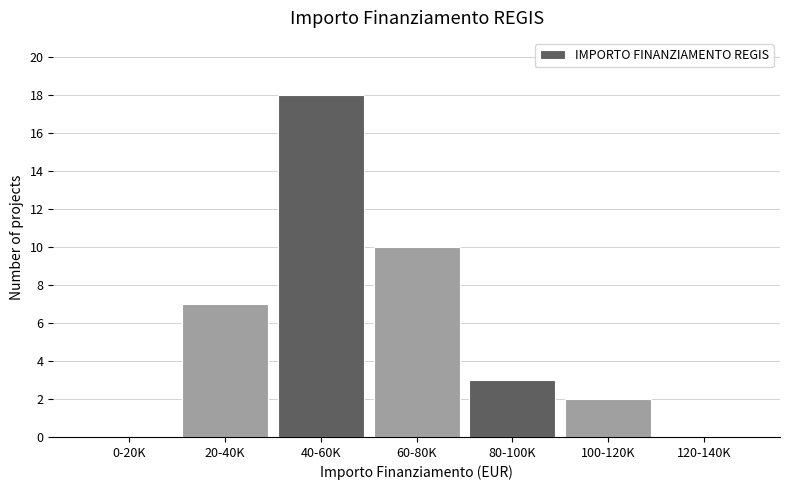

Reading left to right, list all the values displayed in this chart.

0-20K=0	20-40K=7	40-60K=18	60-80K=10	80-100K=3	100-120K=2	120-140K=0